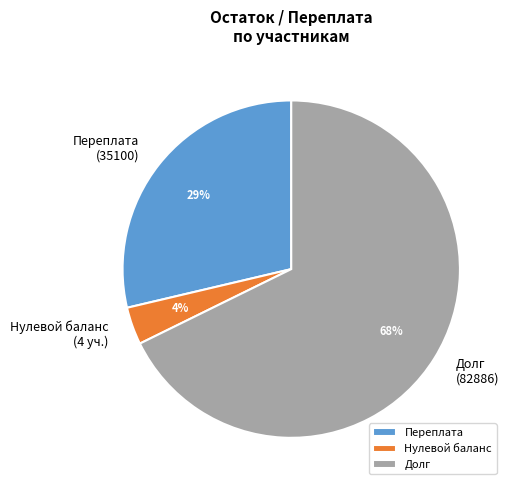

Count the number of slices in the pie.

3